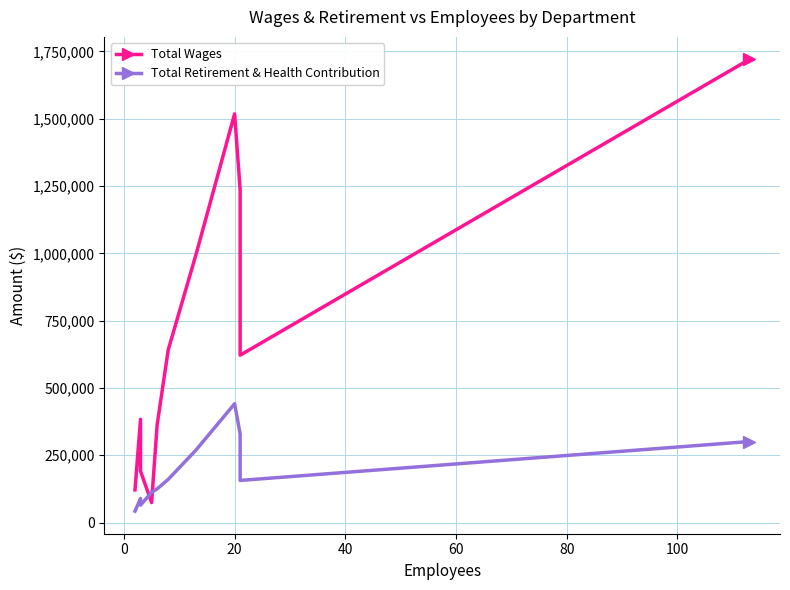

How many values in the Total Retirement & Health Contribution series are below 156413?

5